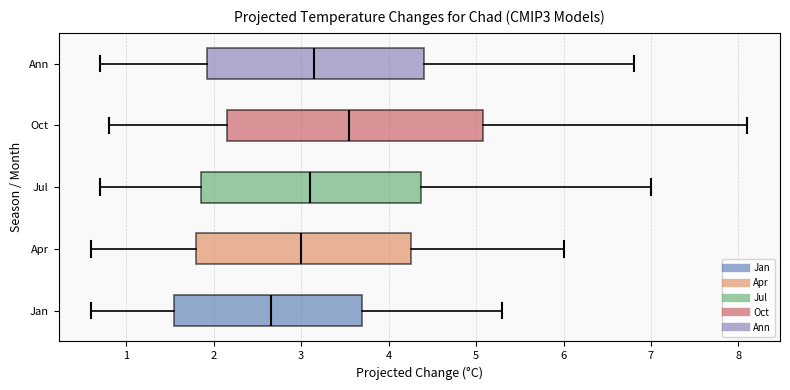

Reading bottom to top, transcribe this box plot: for each box, give where its median line is, the range the box spans, and where its two whiskers end, as read against the x-axis. The values are not printed on the chart, so give them approximately, as read against the axis.

Jan: median 2.7, box 1.6 to 3.7, whiskers 0.6 to 5.3
Apr: median 3.0, box 1.8 to 4.3, whiskers 0.6 to 6.0
Jul: median 3.1, box 1.9 to 4.4, whiskers 0.7 to 7.0
Oct: median 3.6, box 2.2 to 5.1, whiskers 0.8 to 8.1
Ann: median 3.2, box 1.9 to 4.4, whiskers 0.7 to 6.8